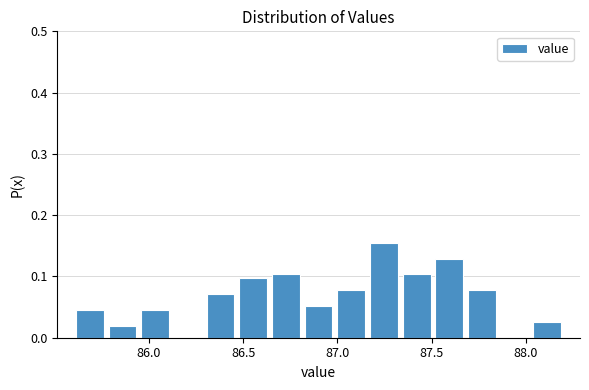

Read against the x-axis, roughly where is the centre of the tallest bar?

87.25